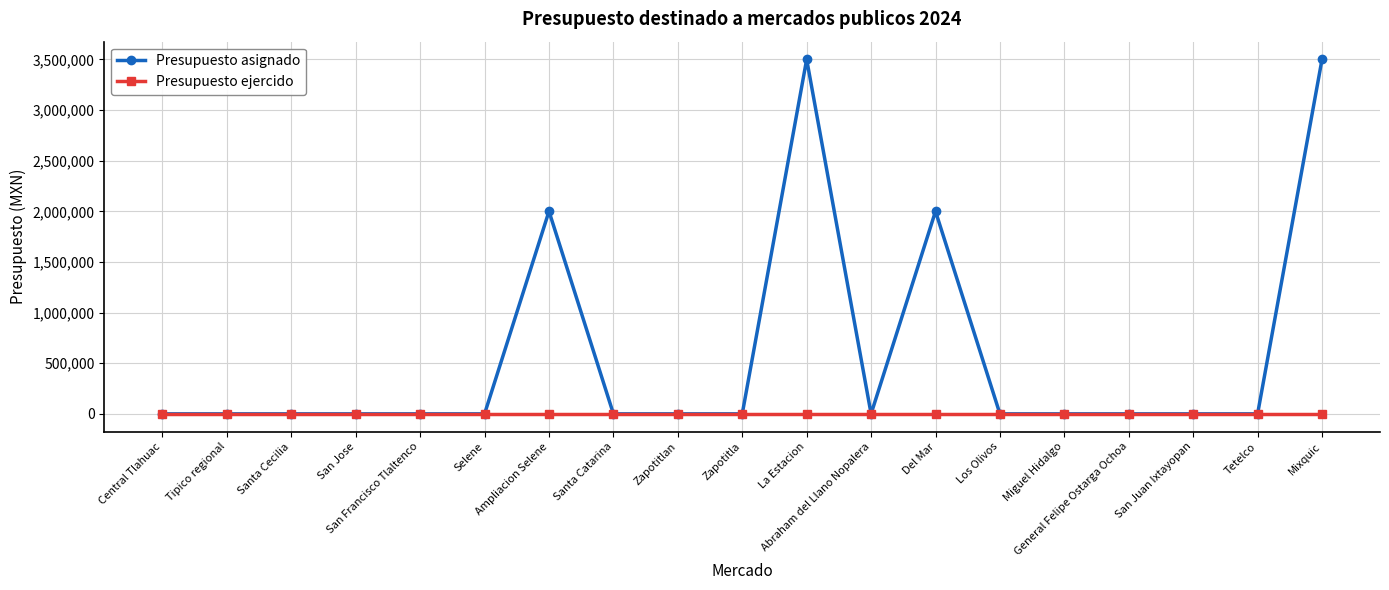

How many distinct data groups are displayed?

2